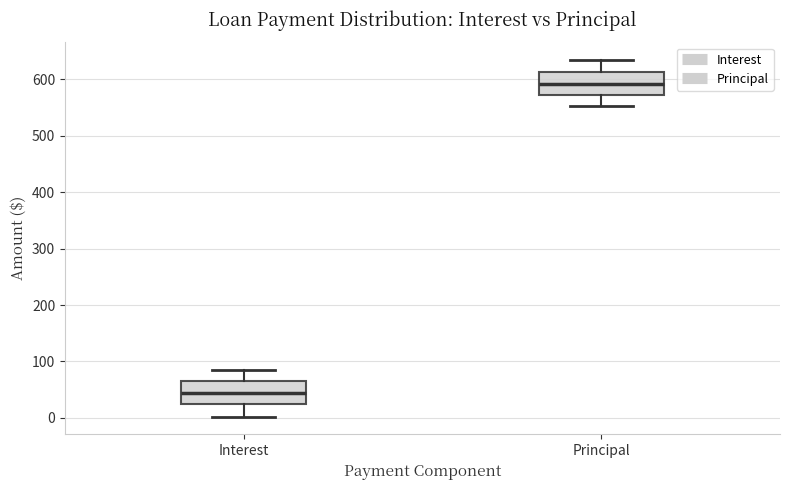

Where does the upper whisker of the box for Principal end on the y-axis? The values are not printed on the chart, so give them approximately, as read against the axis.

630